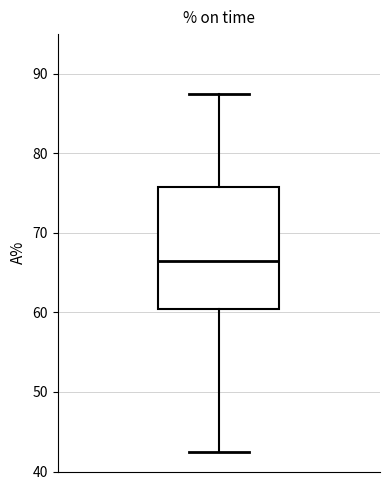

Transcribe this box plot: give where the median line is, the range the box spans, and where the two whiskers end, as read against the y-axis. The values are not printed on the chart, so give them approximately, as read against the axis.

median 67, box 60 to 76, whiskers 42 to 87